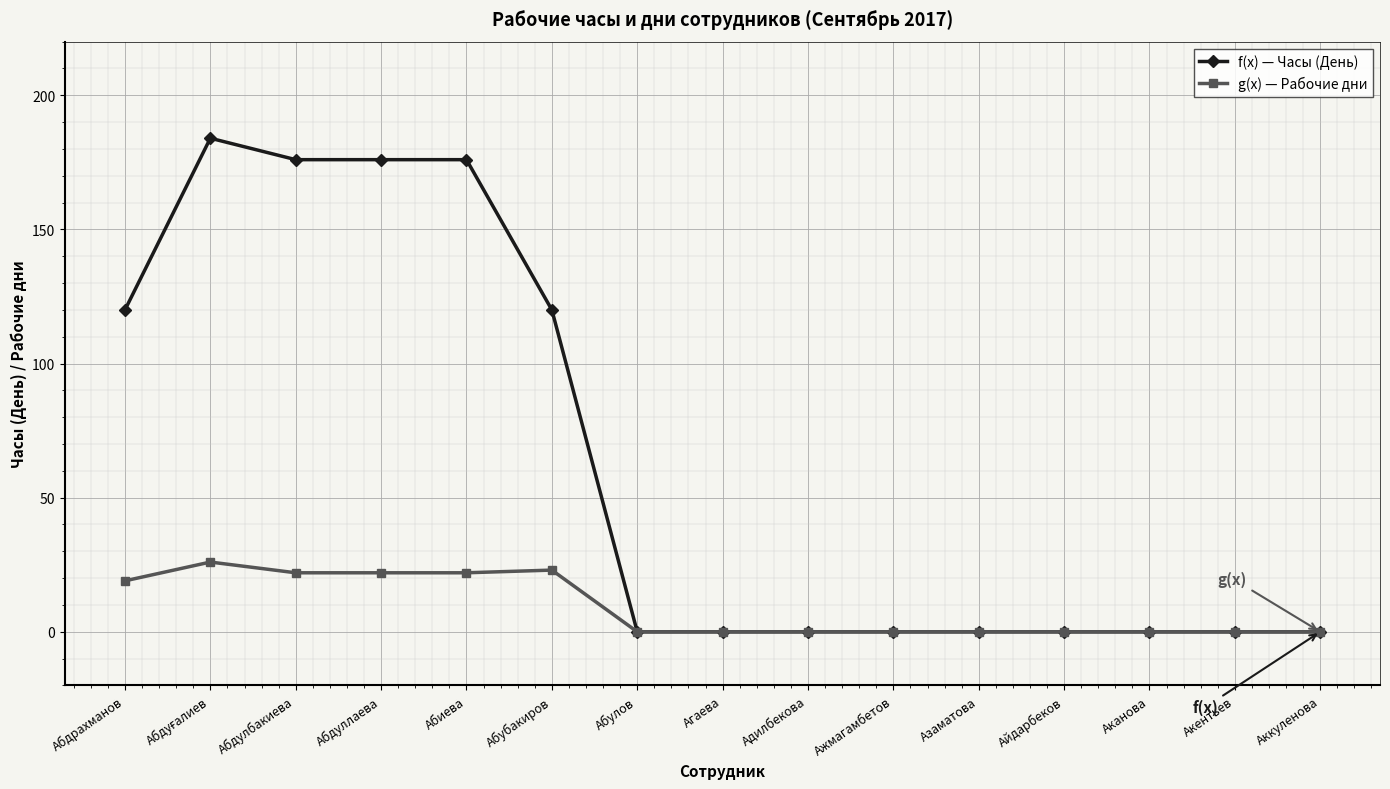

Which series has the largest range (max minus min)?

f(x) — Часы (День)